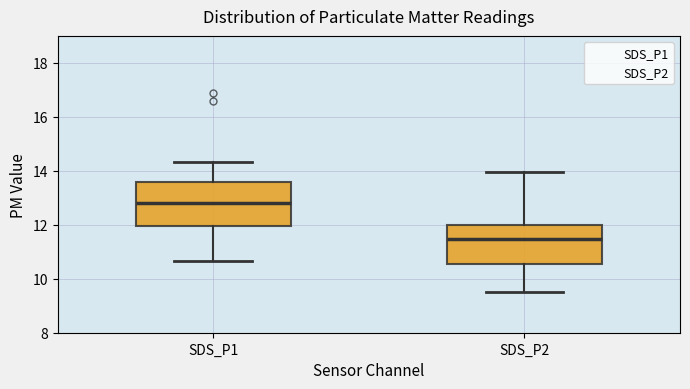

Which box's median line is the lowest?

SDS_P2